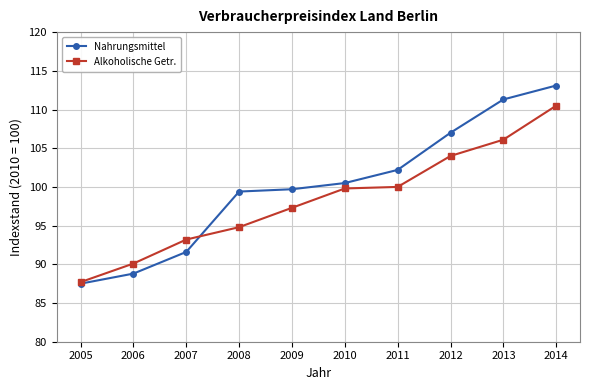

Reading left to right, list all the values displayed in this chart.

Nahrungsmittel: 87.5	88.8	91.6	99.4	99.7	100.5	102.2	107.0	111.3	113.1
Alkoholische Getr.: 87.7	90.1	93.2	94.8	97.3	99.8	100.0	104.0	106.1	110.5